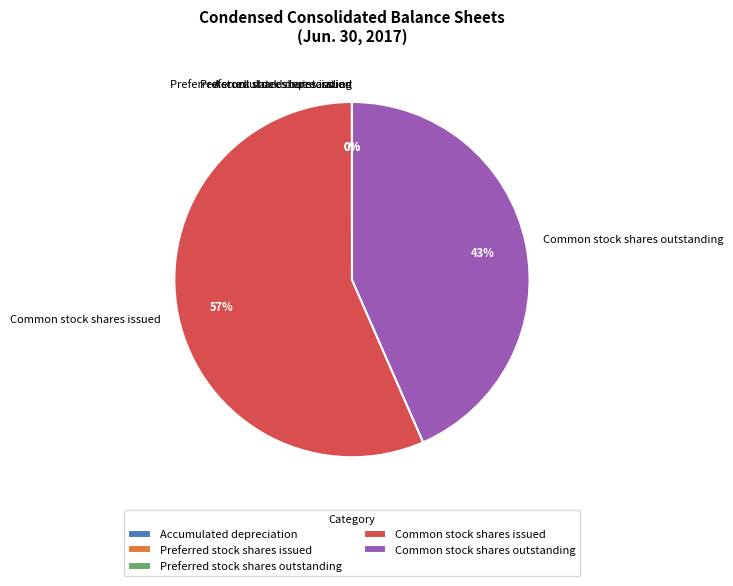

To the nearest percent, what is the difference between the largest and smallest slice percentages?

57%